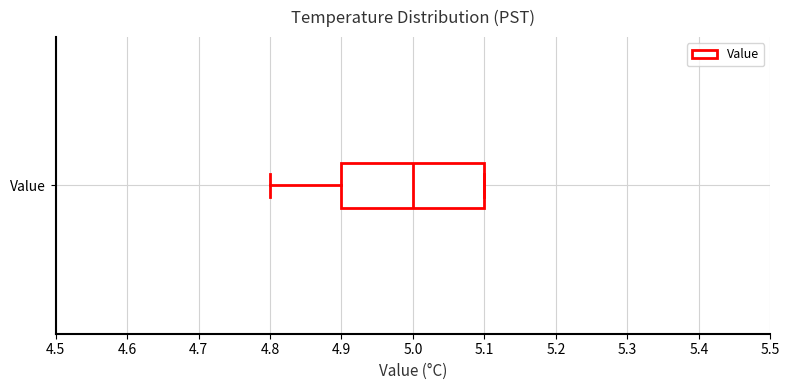

Where does the median line of the box for Value sit on the x-axis? The values are not printed on the chart, so give them approximately, as read against the axis.

5.0